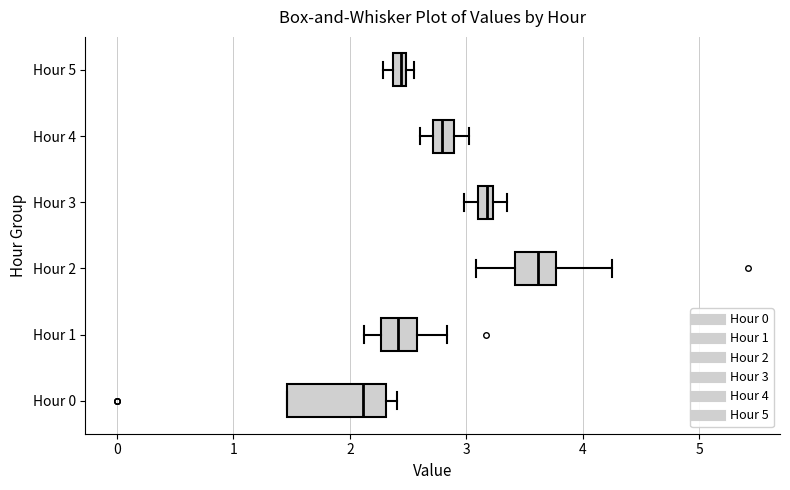

Which box is the widest, from its left edge to its right edge?

Hour 0